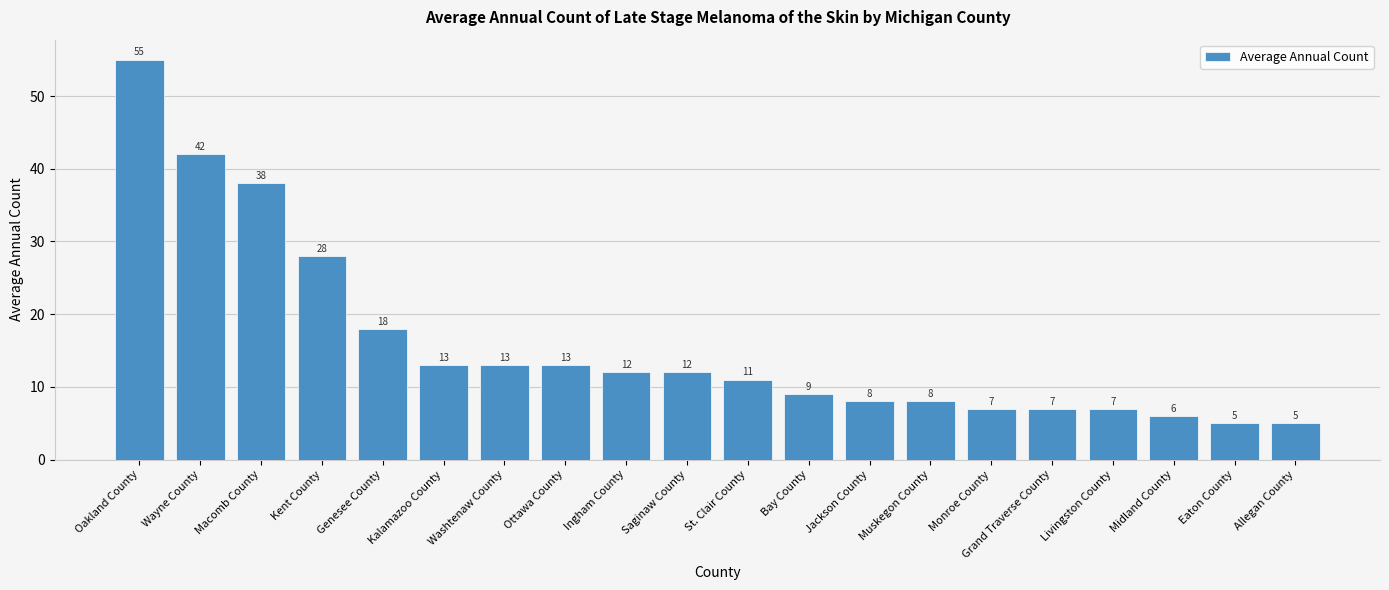

Which category has the highest value across all series?

Oakland County